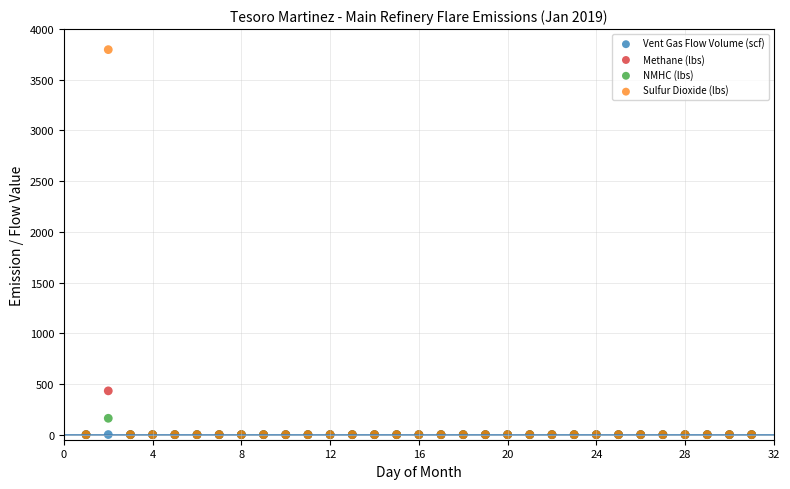

Across all series, what Y value is closest to 1898?

431.9